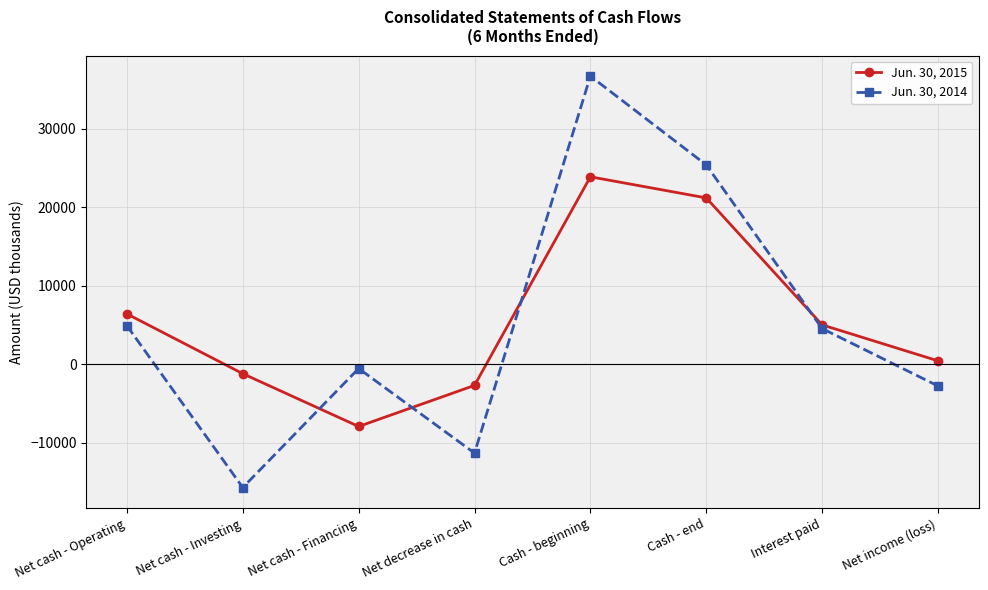

True or false: Jun. 30, 2014 has more than 1 points higher than both neighbors.

True